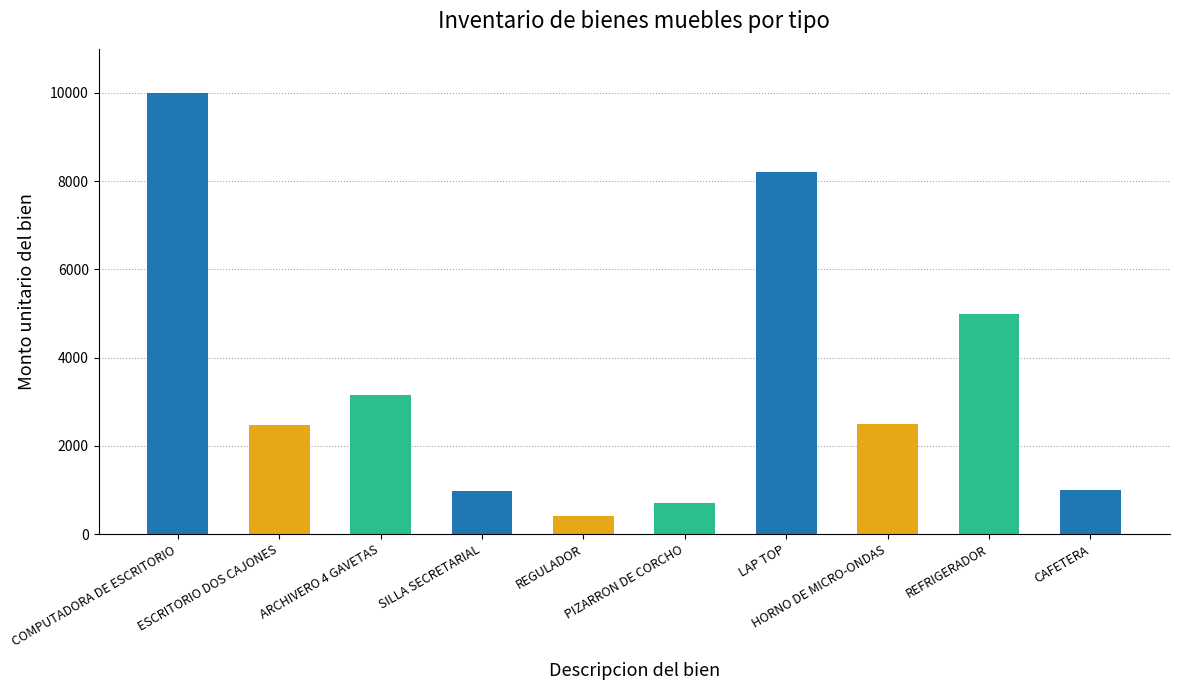

What is the maximum value shown in the chart?

10000